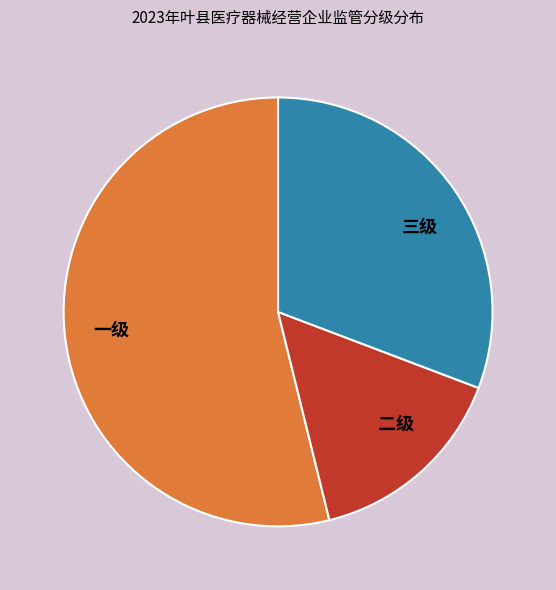

Which has a higher value, 二级 or 三级?

三级